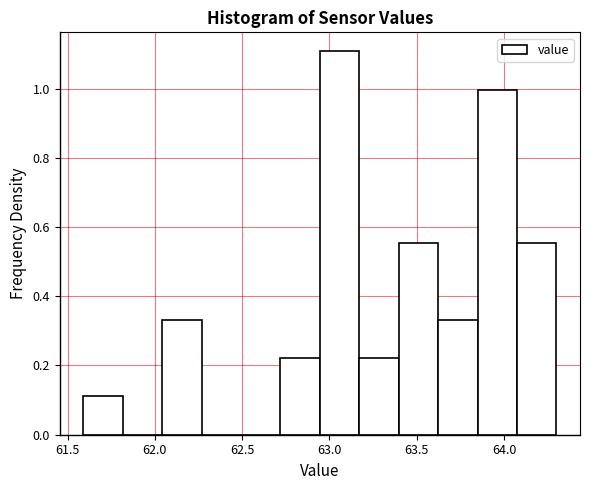

Which range on the x-axis has the tallest bar?

62.95 to 63.15